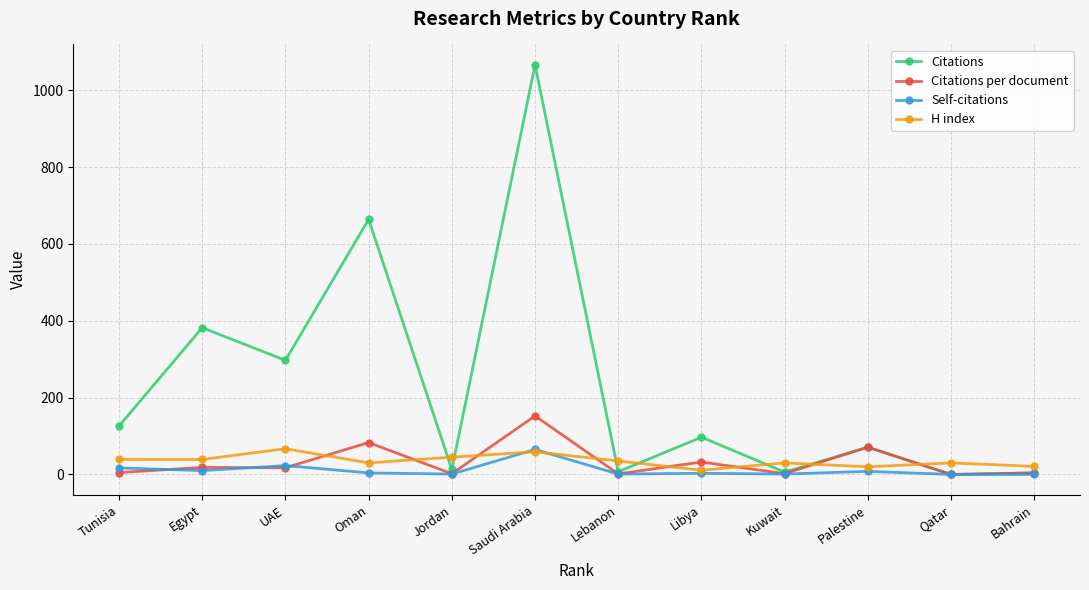

The H index series shows 39.0 at Egypt. True or false?

True